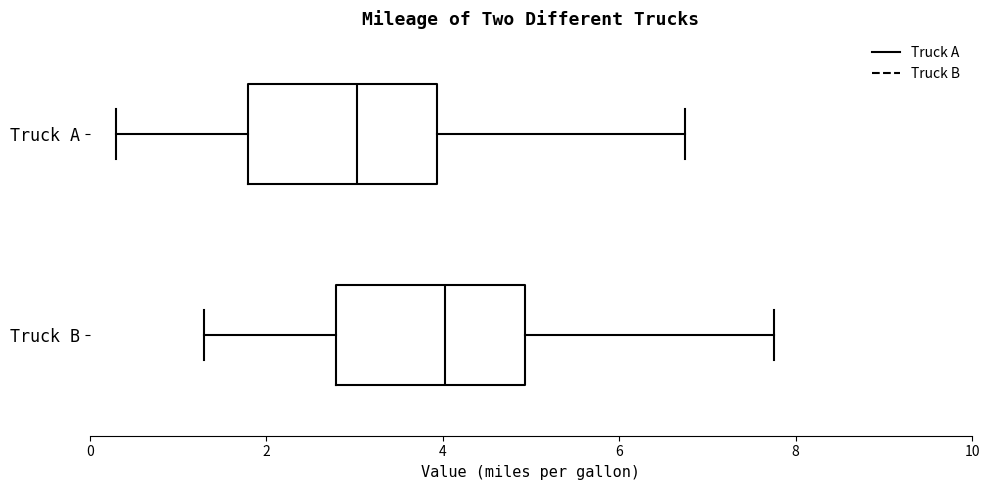

Reading bottom to top, read every box against the x-axis: the position of its median line, the range the box covers, and the ends of its whiskers. The values are not printed on the chart, so give them approximately, as read against the axis.

Truck B: median 4.0, box 2.8 to 5.0, whiskers 1.4 to 7.8
Truck A: median 3.0, box 1.8 to 4.0, whiskers 0.4 to 6.8